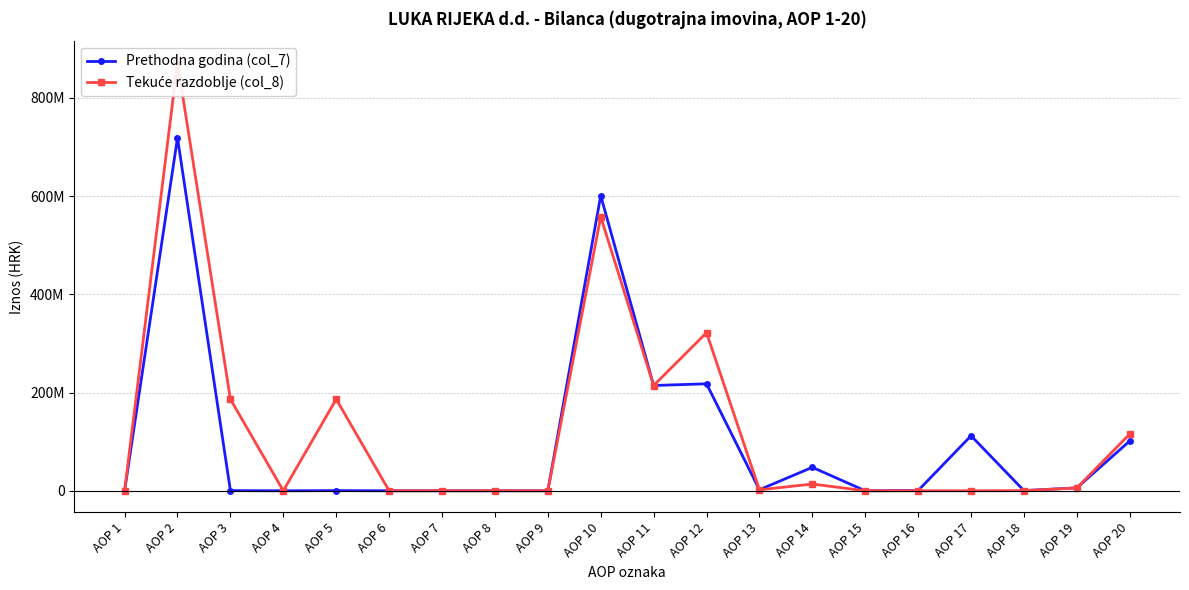

What is the spread (max minus min) of values at AOP 13?

196627